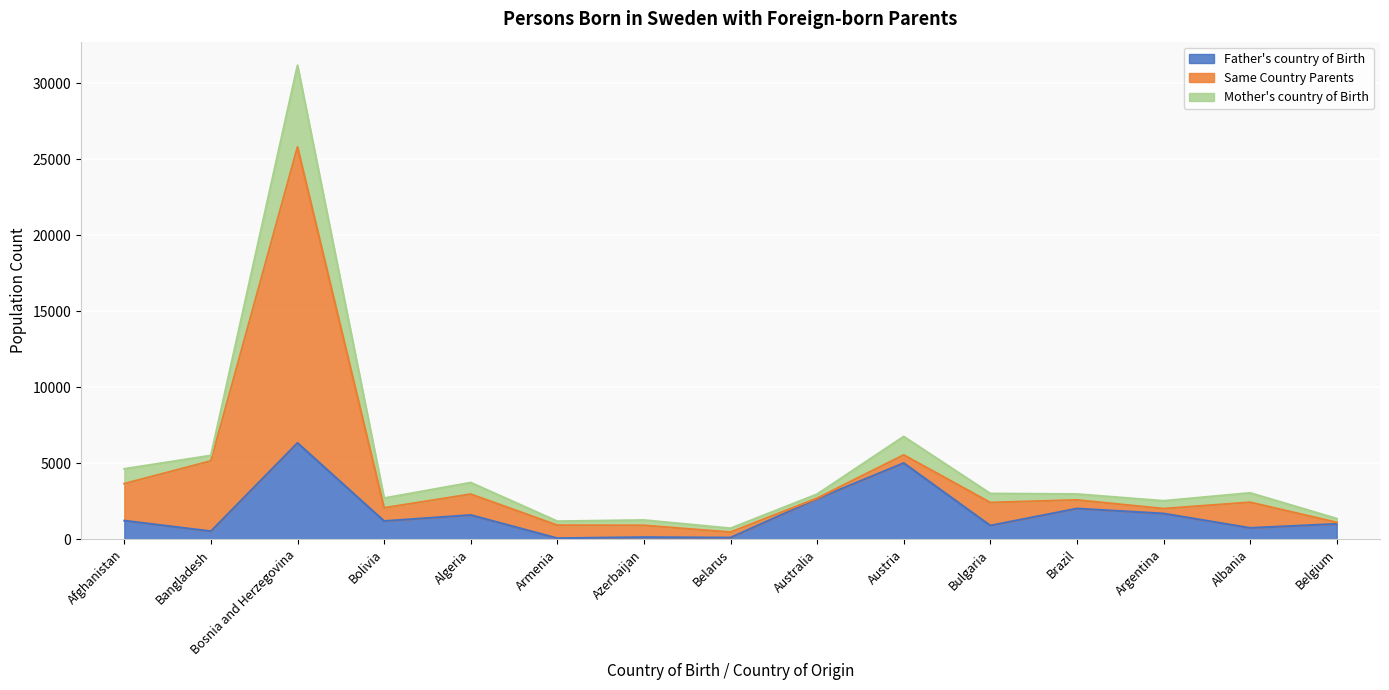

At which category is the sum across all series the highest?

Bosnia and Herzegovina